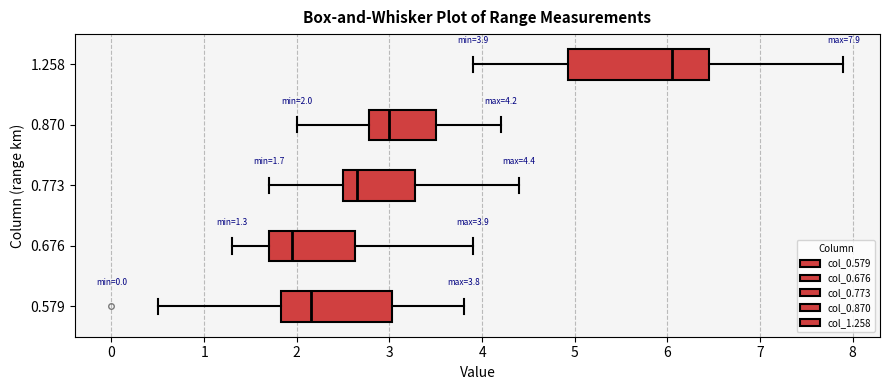

Which box's median line is the furthest to the left?

0.676